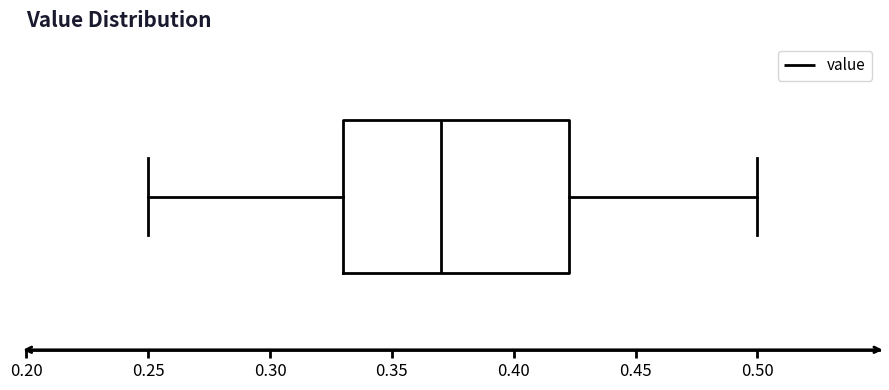

Where does the median line of the box sit on the x-axis? The values are not printed on the chart, so give them approximately, as read against the axis.

0.370